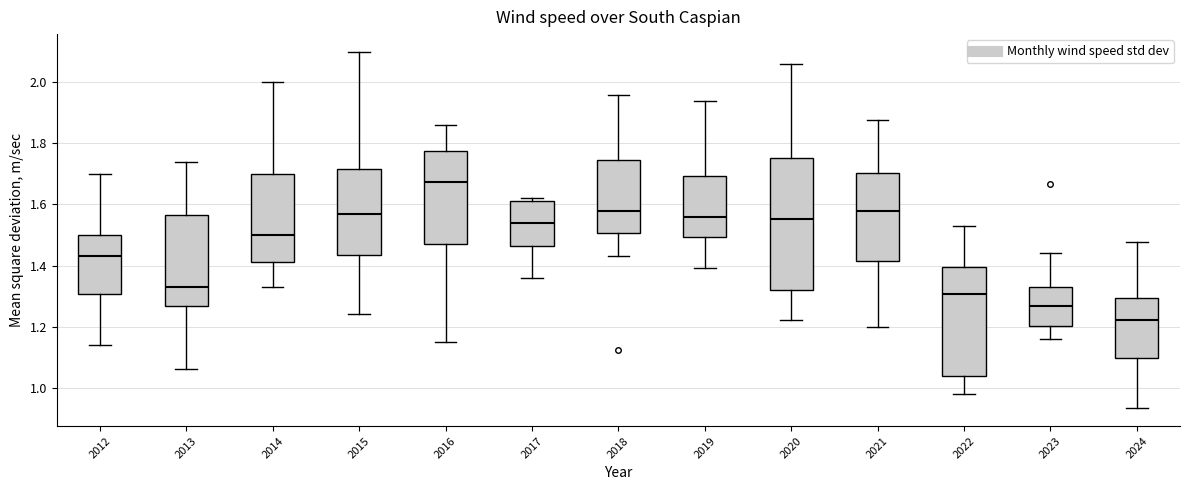

Which box's median line is the highest?

2016